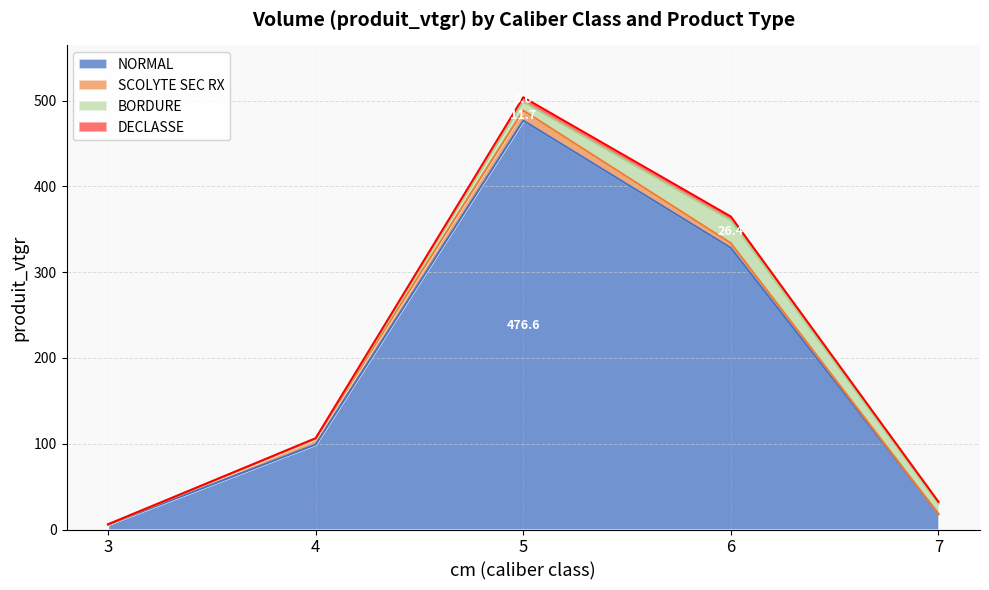

Where is SCOLYTE SEC RX nearest to the value 5?

6